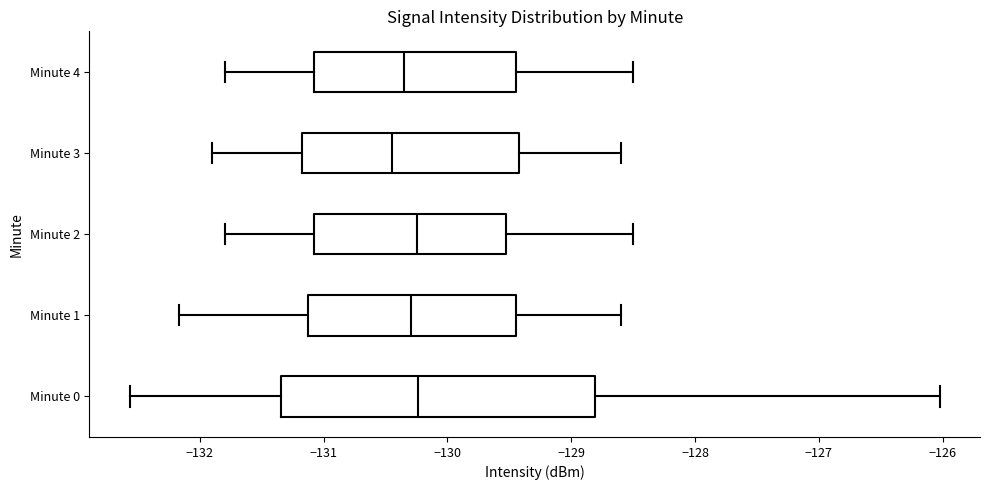

Where is the right edge of the box for Minute 4 on the x-axis? The values are not printed on the chart, so give them approximately, as read against the axis.

-129.4